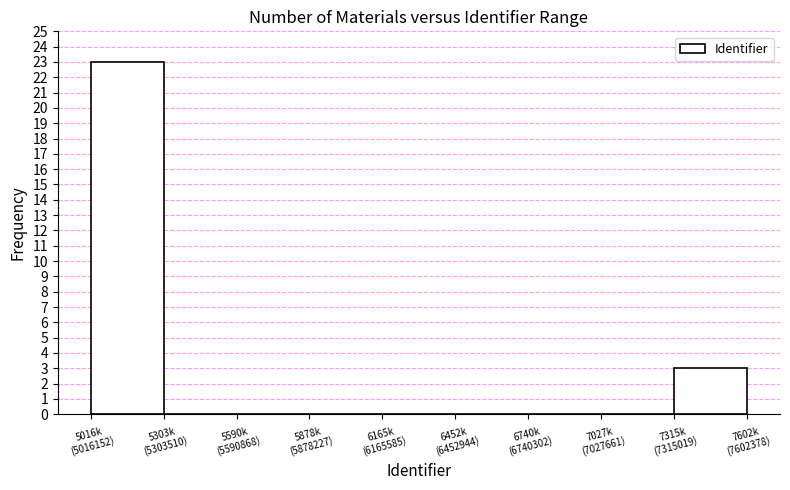

What is the sum of all values?

26